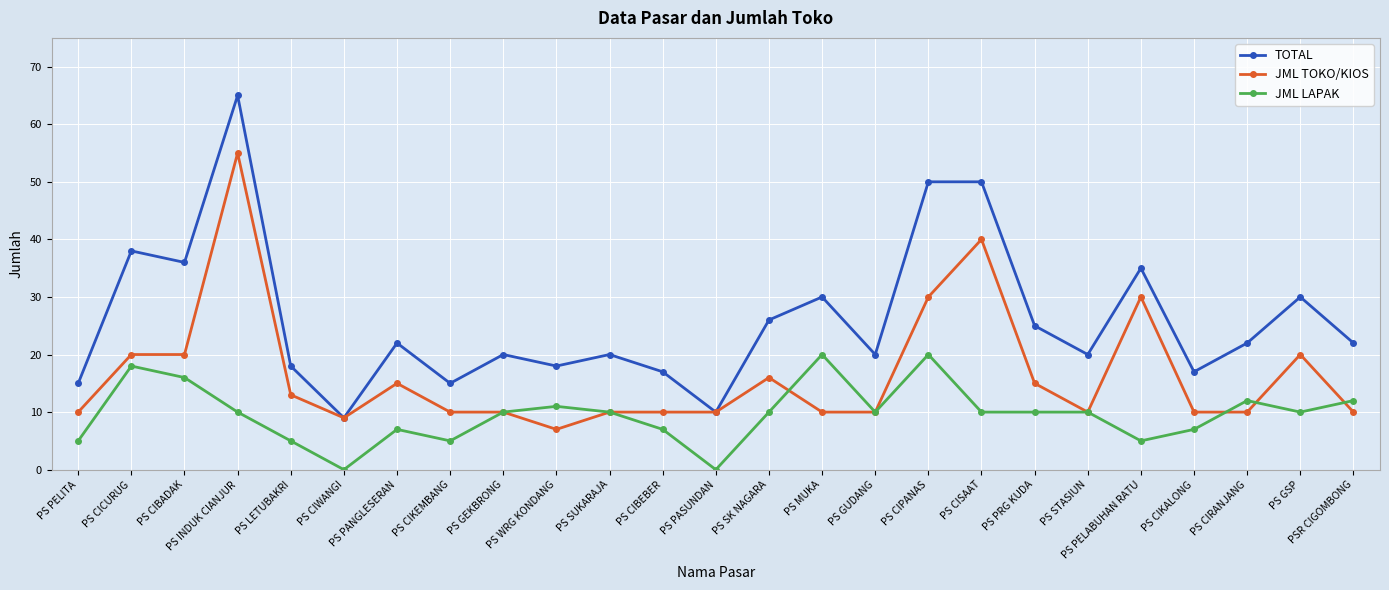

What is the sum of the TOTAL values at PS MUKA and PS CIWANGI?

39